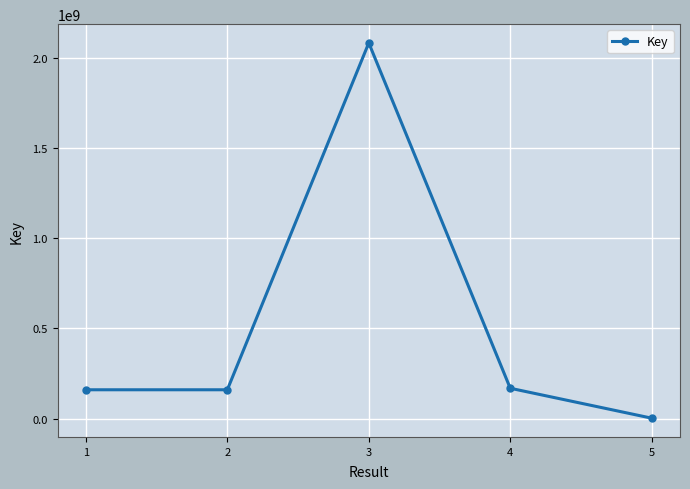

What is the change in value from 2 to 3?

+1924986462